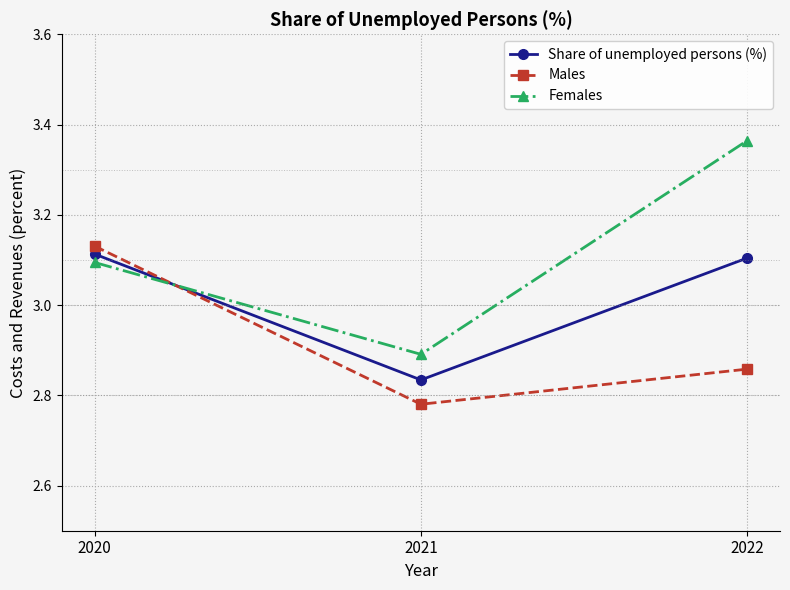

Which category has the lowest value across all series?

2021